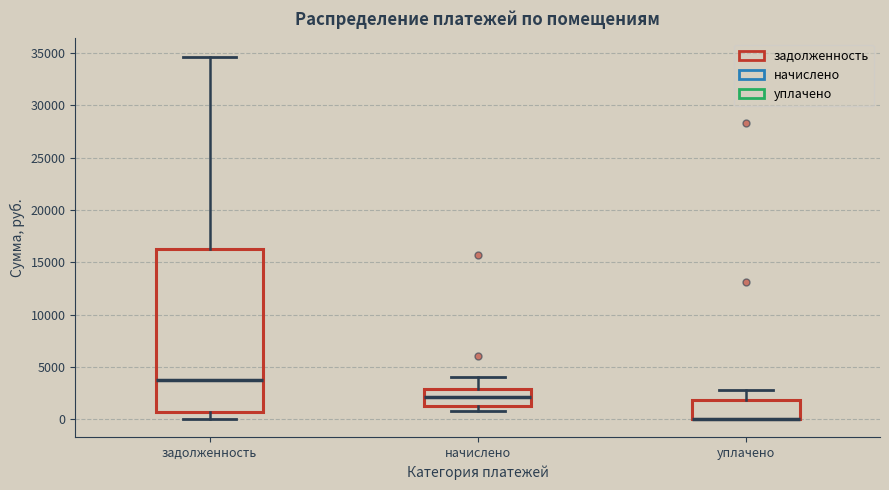

Reading left to right, read every box against the y-axis: the position of its median line, the range the box covers, and the ends of its whiskers. The values are not printed on the chart, so give them approximately, as read against the axis.

задолженность: median 3500, box 500 to 16500, whiskers 0 to 34500
начислено: median 2000, box 1500 to 3000, whiskers 1000 to 4000
уплачено: median 0 (drawn on the box's lower edge), box 0 to 2000, whiskers 0 to 3000